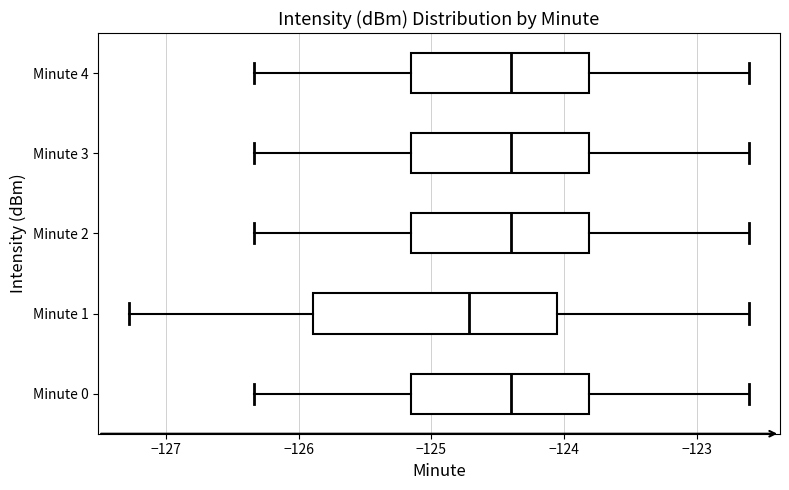

Reading bottom to top, transcribe this box plot: for each box, give where its median line is, the range the box spans, and where its two whiskers end, as read against the x-axis. The values are not printed on the chart, so give them approximately, as read against the axis.

Minute 0: median -124.4, box -125.2 to -123.8, whiskers -126.3 to -122.6
Minute 1: median -124.7, box -125.9 to -124.1, whiskers -127.3 to -122.6
Minute 2: median -124.4, box -125.2 to -123.8, whiskers -126.3 to -122.6
Minute 3: median -124.4, box -125.2 to -123.8, whiskers -126.3 to -122.6
Minute 4: median -124.4, box -125.2 to -123.8, whiskers -126.3 to -122.6